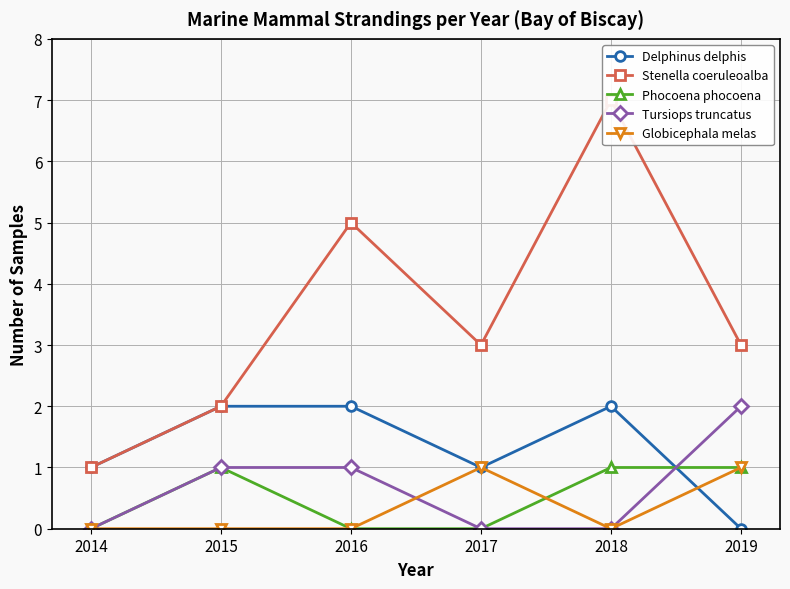

What is the total value across all series at 2015?

6